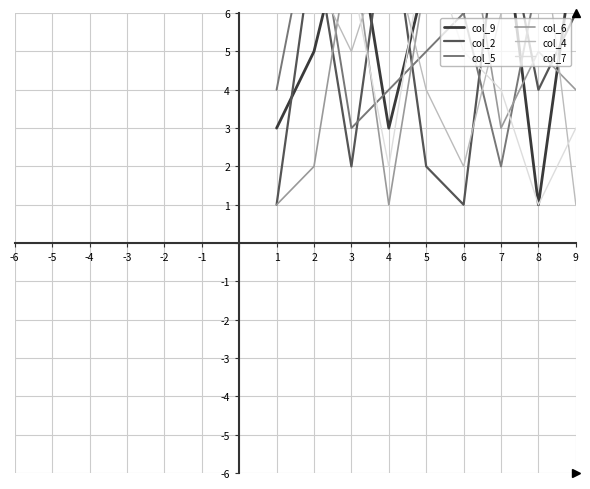

What is the value of the col_4 point at the 3rd from the left?

5